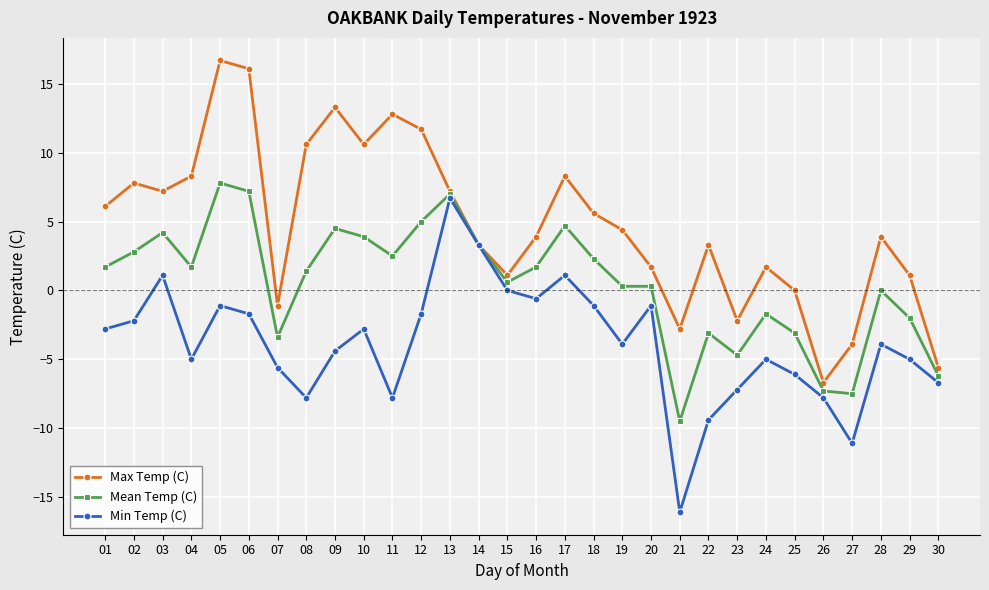

Reading left to right, what are all the values shown in this chart?

Max Temp (C): 01=6.1	02=7.8	03=7.2	04=8.3	05=16.7	06=16.1	07=-1.1	08=10.6	09=13.3	10=10.6	11=12.8	12=11.7	13=7.2	14=3.3	15=1.1	16=3.9	17=8.3	18=5.6	19=4.4	20=1.7	21=-2.8	22=3.3	23=-2.2	24=1.7	25=0.0	26=-6.7	27=-3.9	28=3.9	29=1.1	30=-5.6
Mean Temp (C): 01=1.7	02=2.8	03=4.2	04=1.7	05=7.8	06=7.2	07=-3.4	08=1.4	09=4.5	10=3.9	11=2.5	12=5.0	13=7.0	14=3.3	15=0.6	16=1.7	17=4.7	18=2.3	19=0.3	20=0.3	21=-9.5	22=-3.1	23=-4.7	24=-1.7	25=-3.1	26=-7.3	27=-7.5	28=0.0	29=-2.0	30=-6.2
Min Temp (C): 01=-2.8	02=-2.2	03=1.1	04=-5.0	05=-1.1	06=-1.7	07=-5.6	08=-7.8	09=-4.4	10=-2.8	11=-7.8	12=-1.7	13=6.7	14=3.3	15=0.0	16=-0.6	17=1.1	18=-1.1	19=-3.9	20=-1.1	21=-16.1	22=-9.4	23=-7.2	24=-5.0	25=-6.1	26=-7.8	27=-11.1	28=-3.9	29=-5.0	30=-6.7